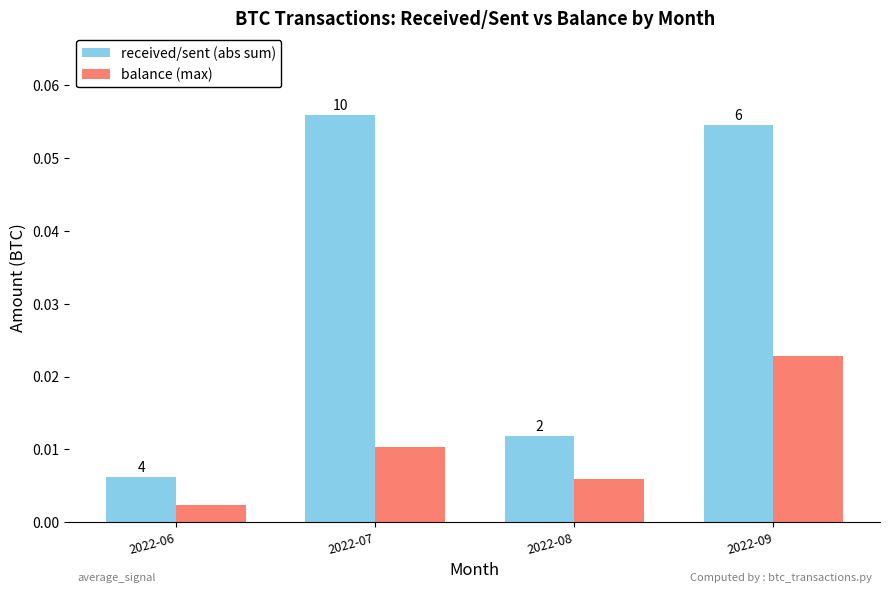

List the series in order of their overall mean, lowest first.

balance (max), received/sent (abs sum)